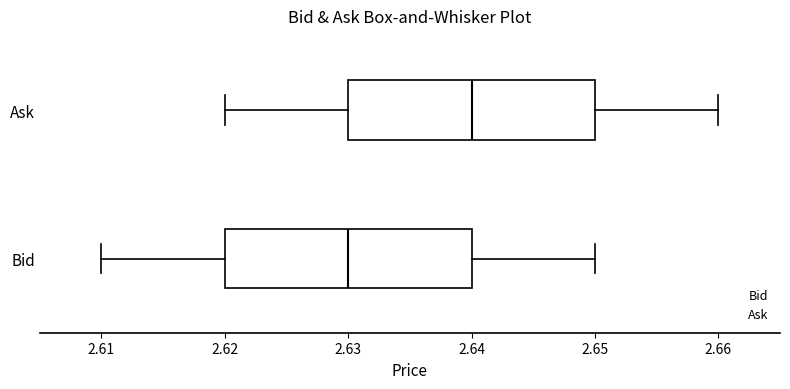

Reading bottom to top, read every box against the x-axis: the position of its median line, the range the box covers, and the ends of its whiskers. The values are not printed on the chart, so give them approximately, as read against the axis.

Bid: median 2.63, box 2.62 to 2.64, whiskers 2.61 to 2.65
Ask: median 2.64, box 2.63 to 2.65, whiskers 2.62 to 2.66